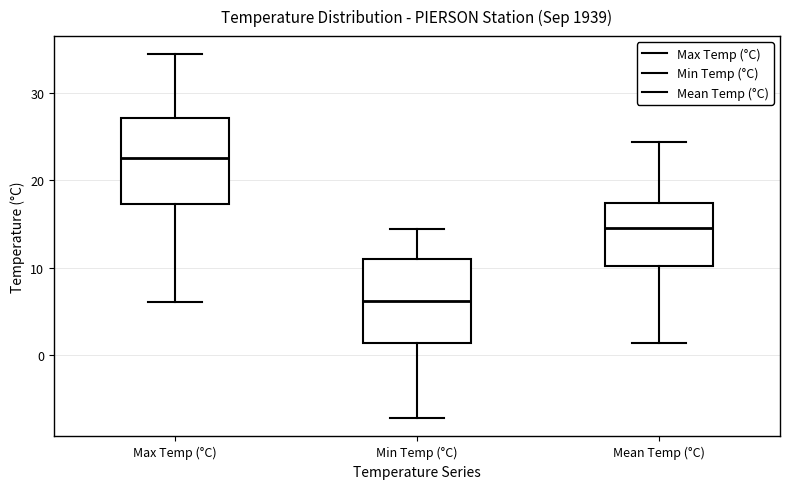

Reading left to right, read every box against the y-axis: the position of its median line, the range the box covers, and the ends of its whiskers. The values are not printed on the chart, so give them approximately, as read against the axis.

Max Temp (°C): median 23, box 17 to 27, whiskers 6 to 34
Min Temp (°C): median 6, box 1 to 11, whiskers -7 to 14
Mean Temp (°C): median 15, box 10 to 17, whiskers 1 to 24